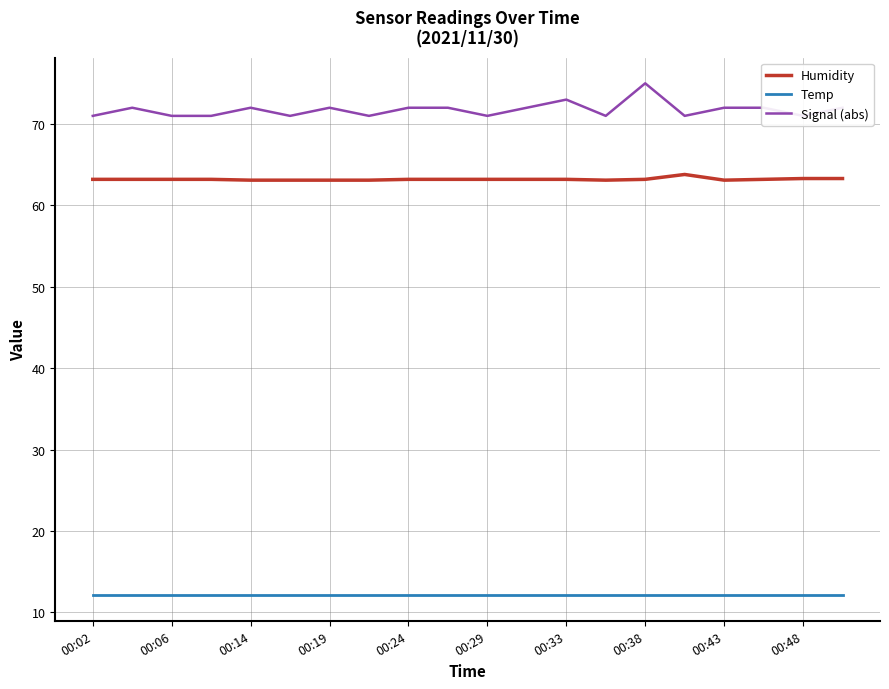

True or false: Humidity and Temp cross at least once.

False